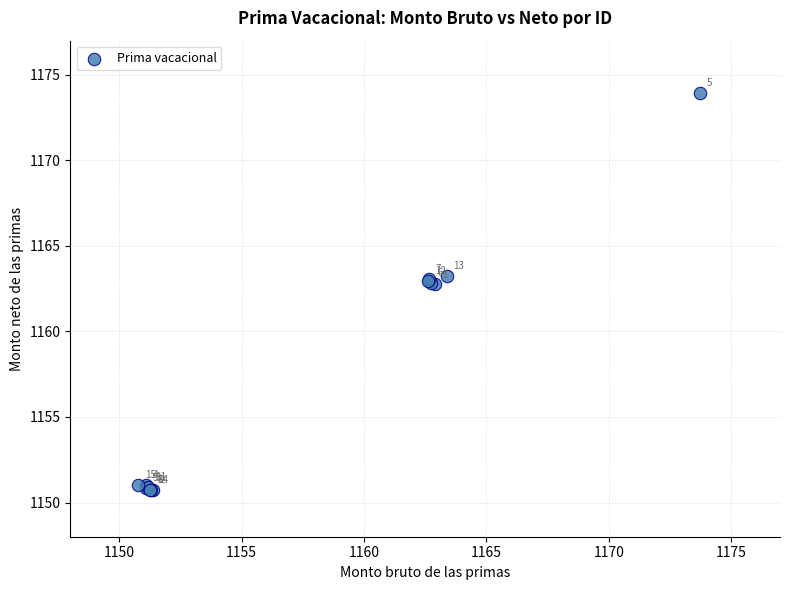

What Y value in the scatter plot is closest to 1162?

1162.7